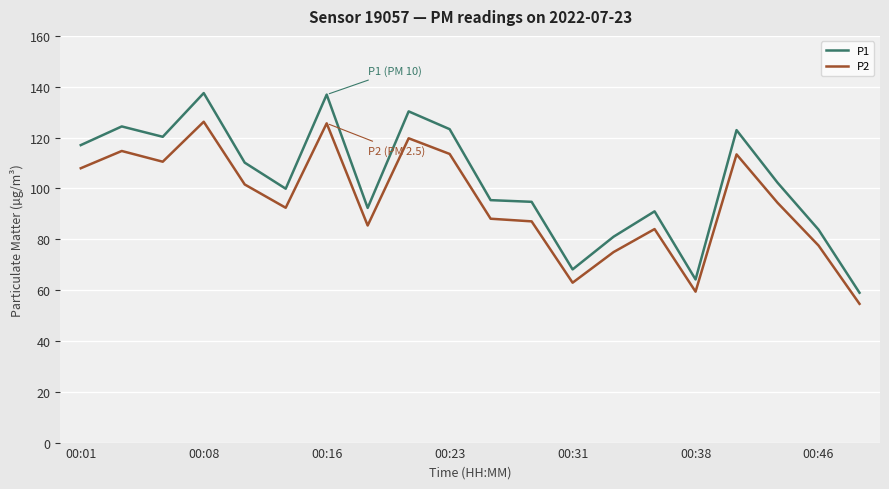

Which series has the largest total across all categories?

P1